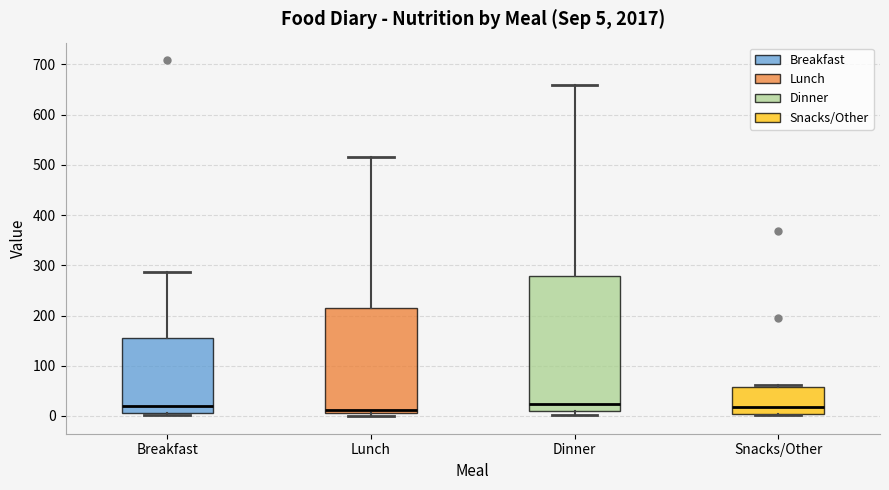

Which box is the tallest, from its lower edge to its upper edge?

Dinner